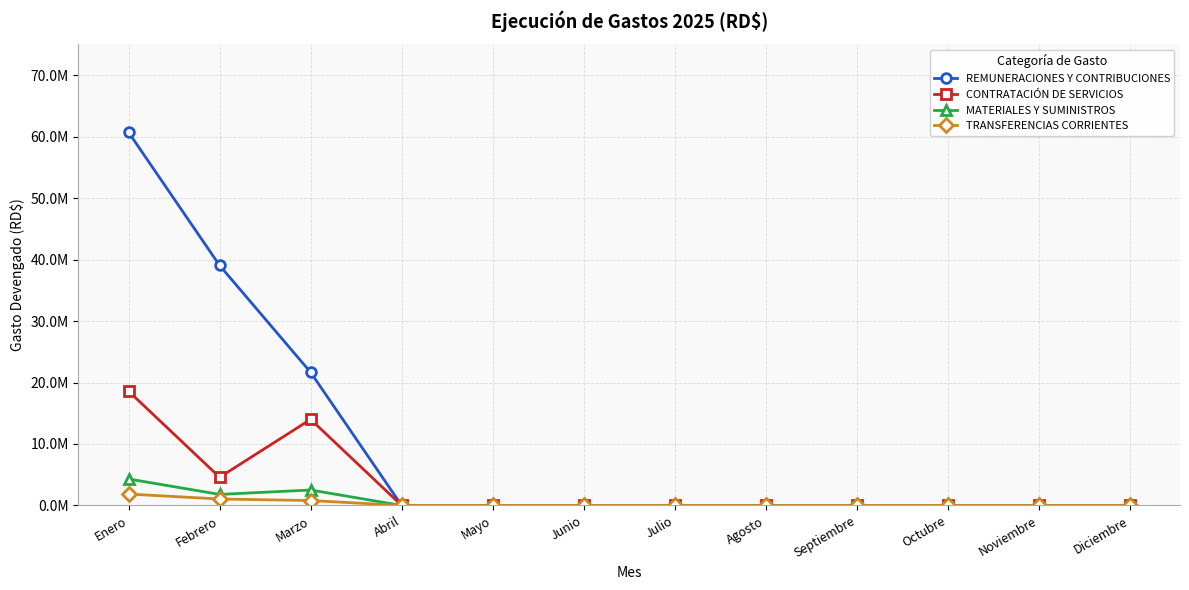

True or false: CONTRATACIÓN DE SERVICIOS has a value of 0.0 at Noviembre.

True